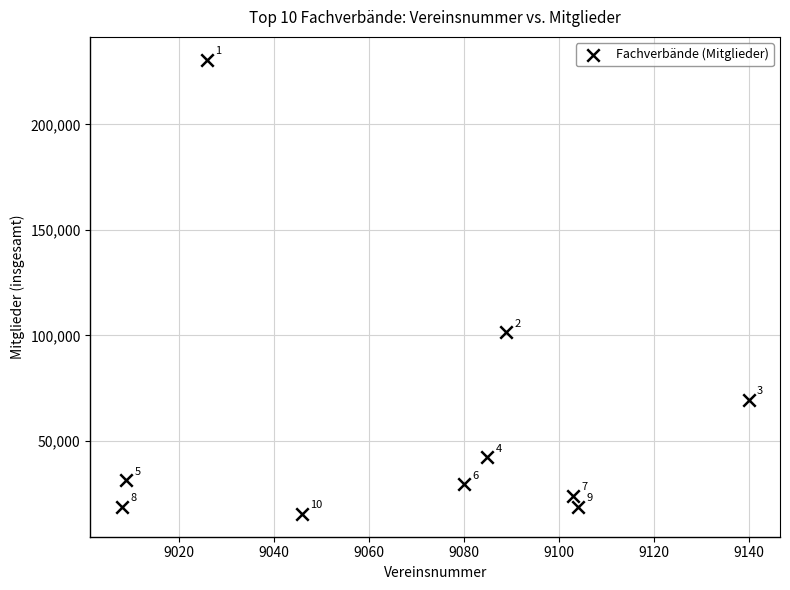

What Y value in the scatter plot is closest to 123005?

101410